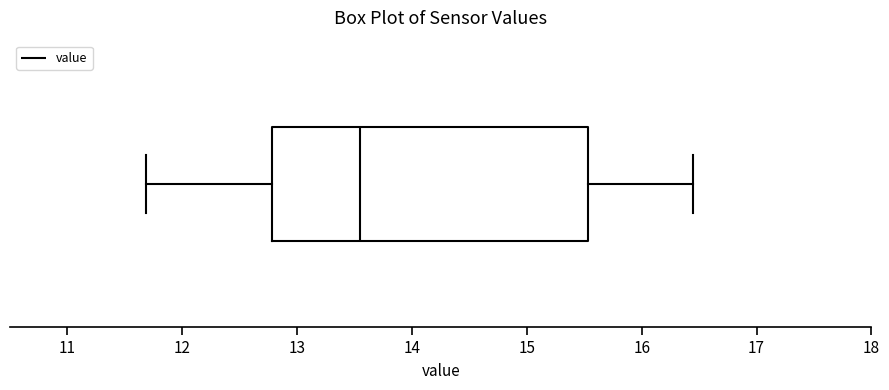

Where does the left whisker of the box end on the x-axis? The values are not printed on the chart, so give them approximately, as read against the axis.

11.7